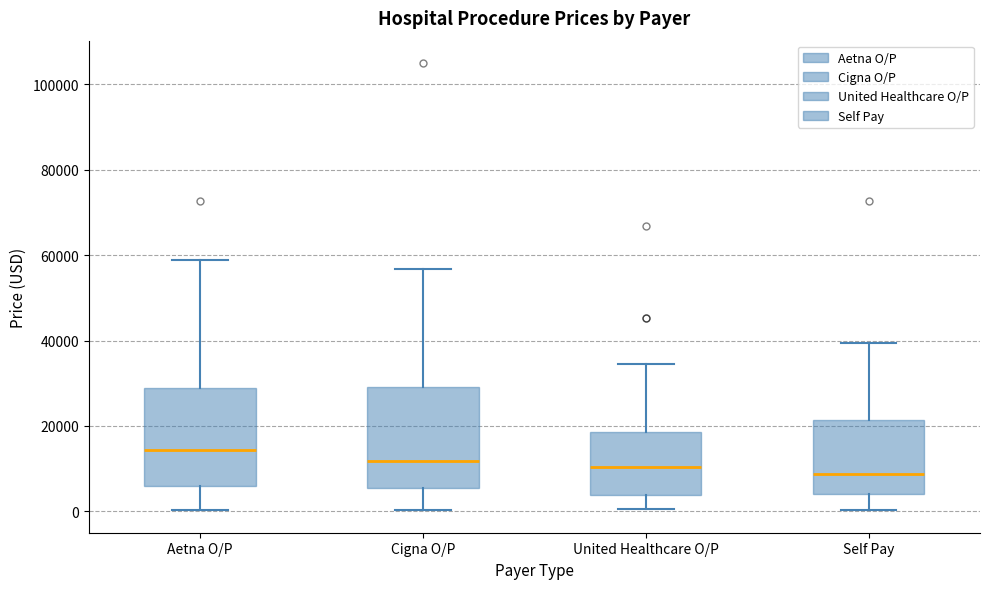

Reading left to right, read every box against the y-axis: the position of its median line, the range the box covers, and the ends of its whiskers. The values are not printed on the chart, so give them approximately, as read against the axis.

Aetna O/P: median 14000, box 6000 to 28000, whiskers 0 to 58000
Cigna O/P: median 12000, box 6000 to 30000, whiskers 0 to 56000
United Healthcare O/P: median 10000, box 4000 to 18000, whiskers 0 to 34000
Self Pay: median 8000, box 4000 to 22000, whiskers 0 to 40000